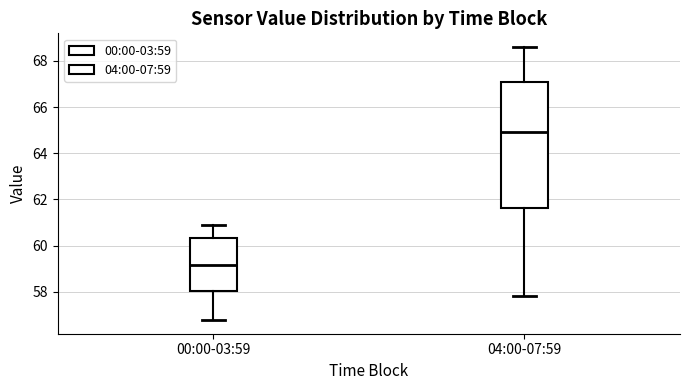

Reading left to right, transcribe this box plot: for each box, give where its median line is, the range the box spans, and where its two whiskers end, as read against the y-axis. The values are not printed on the chart, so give them approximately, as read against the axis.

00:00-03:59: median 59.2, box 58.0 to 60.4, whiskers 56.8 to 60.8
04:00-07:59: median 65.0, box 61.6 to 67.0, whiskers 57.8 to 68.6